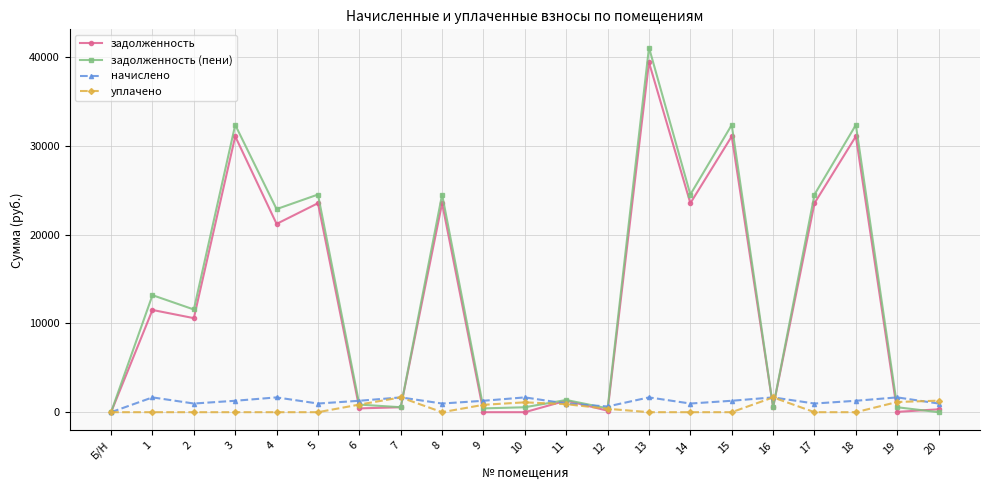

True or false: задолженность has more than 2 points higher than both neighbors.

True